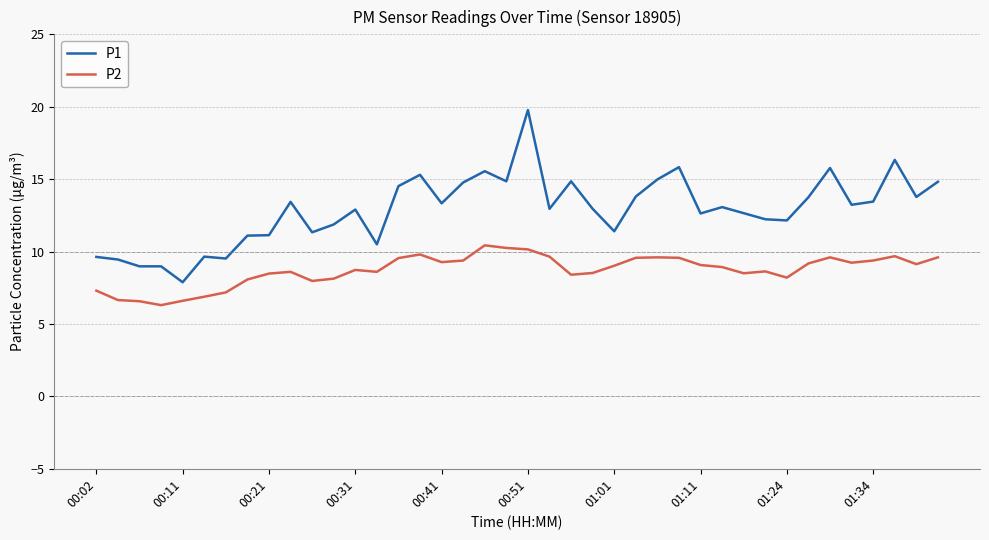

Which series has the largest range (max minus min)?

P1